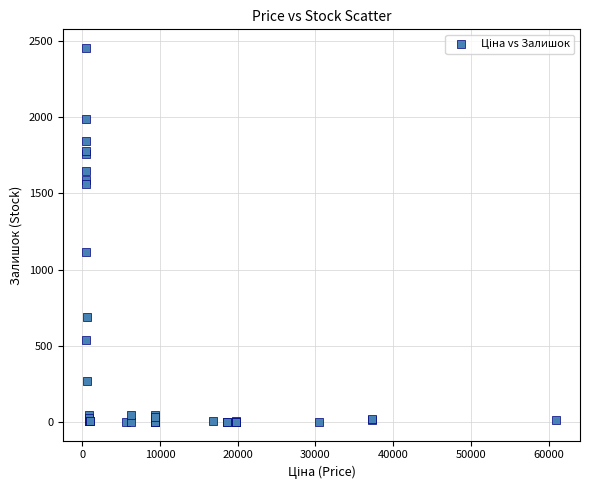

What Y value in the scatter plot is closest to 1226?

1114